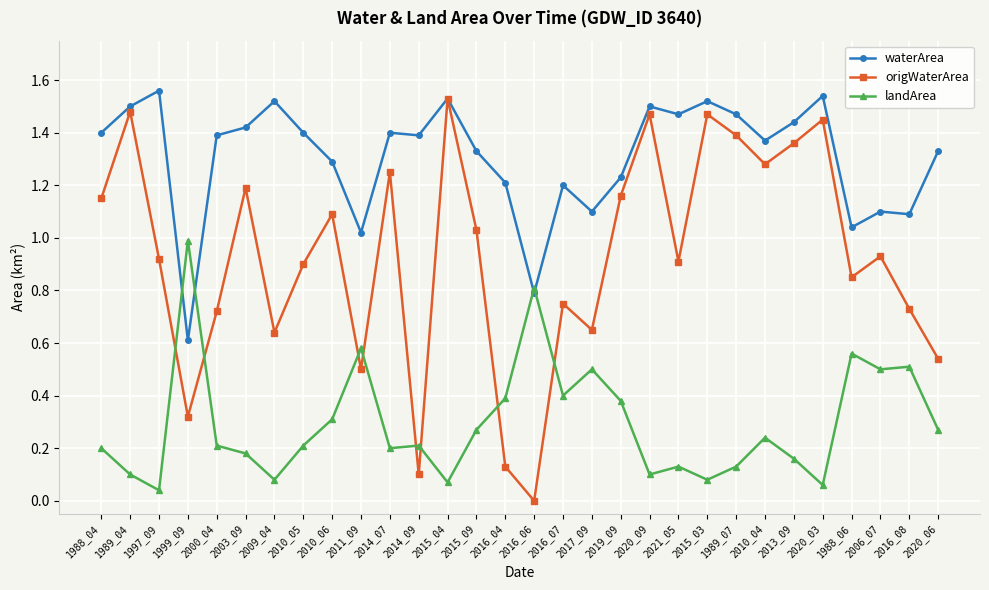

At which label is origWaterArea closest to 0?

2016_06